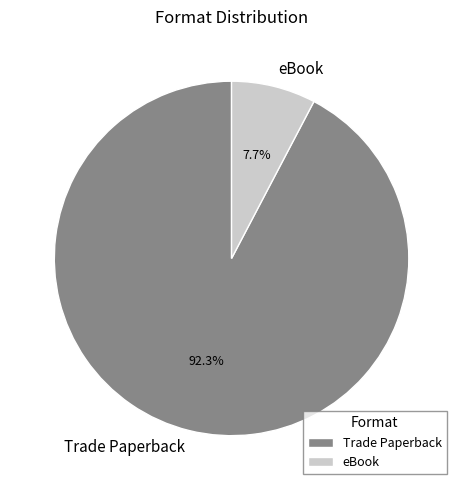

Is eBook the majority of the pie?

No